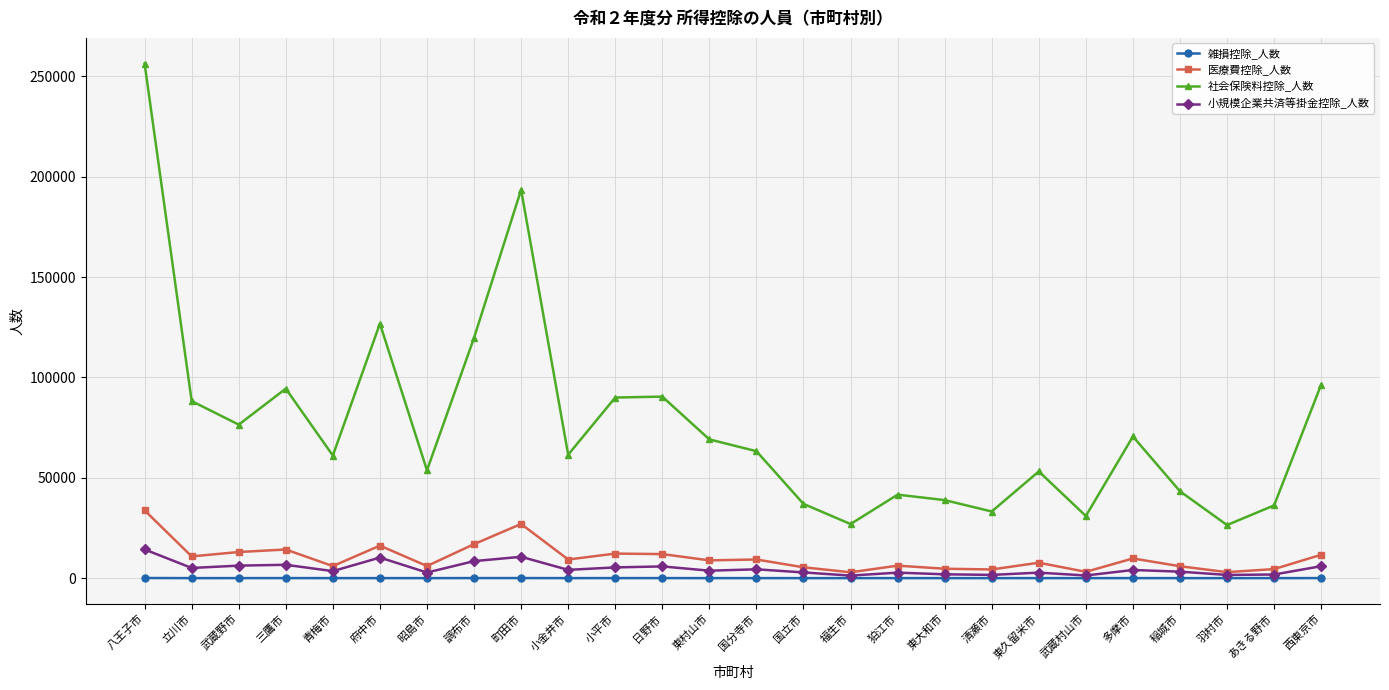

Is it true that 医療費控除_人数 equals 39818 at 町田市?

False